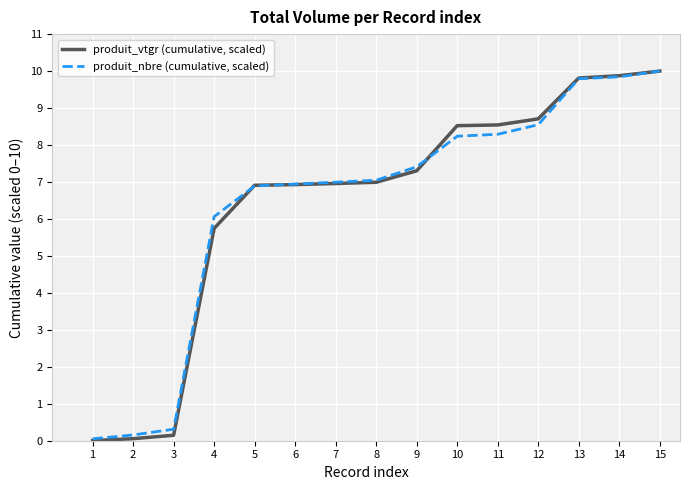

Where is produit_vtgr (cumulative, scaled) nearest to the value 5?

4